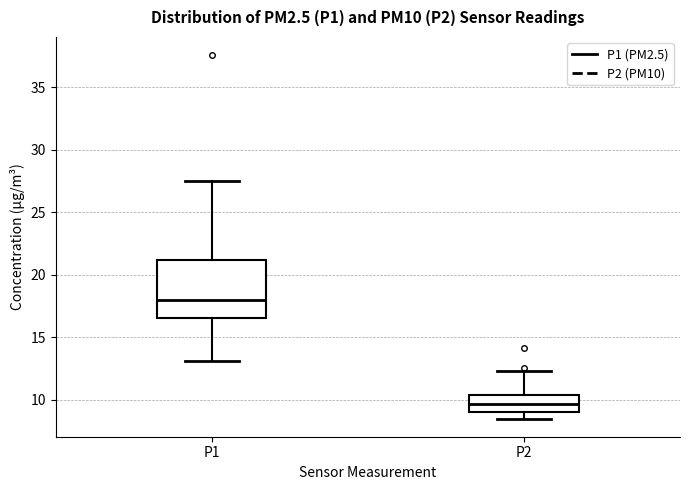

Comparing the boxes themselves (not the whiskers), which one is the tallest?

P1